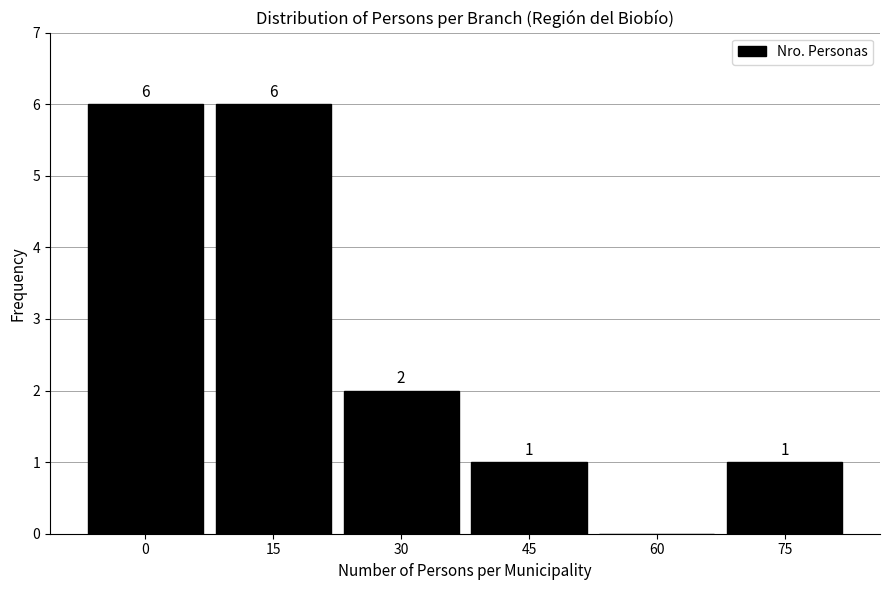

Reading left to right, list all the values displayed in this chart.

0=6	15=6	30=2	45=1	60=0	75=1